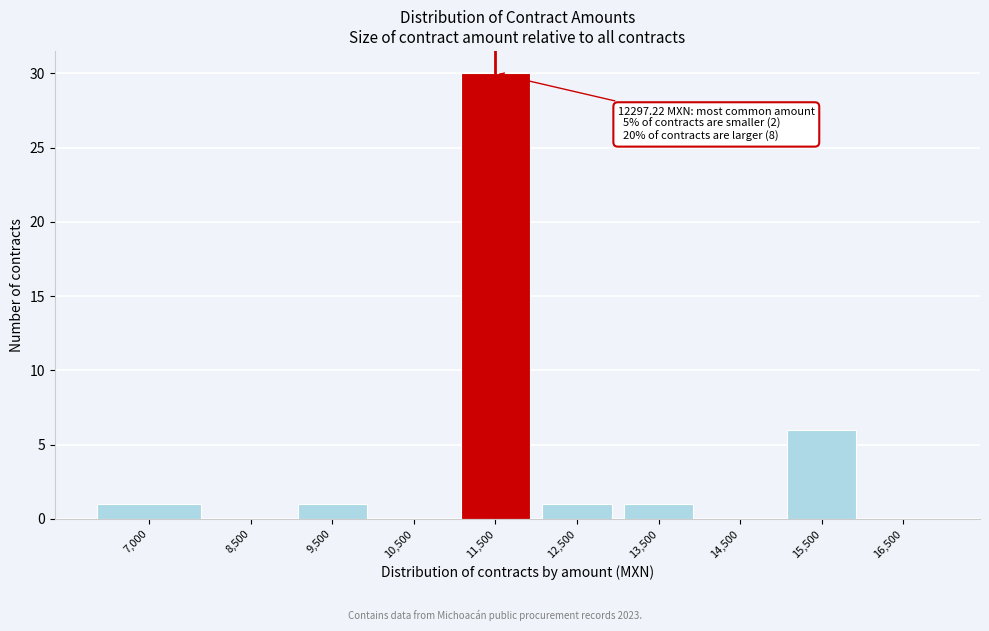

Reading left to right, what are all the values shown in this chart?

7,000=1	8,500=0	9,500=1	10,500=0	11,500=30	12,500=1	13,500=1	14,500=0	15,500=6	16,500=0